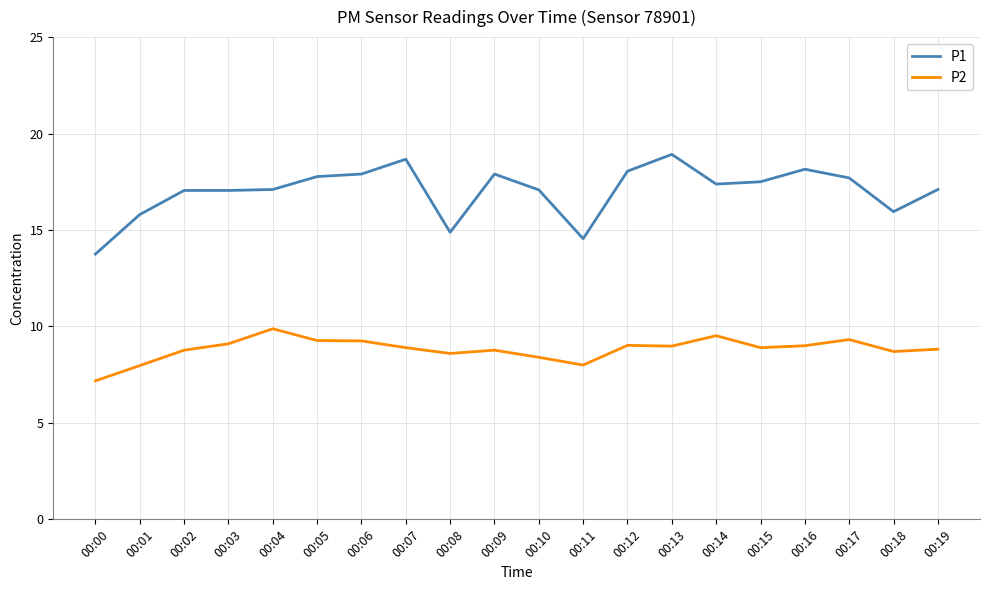

What is the minimum value for P2?

7.2